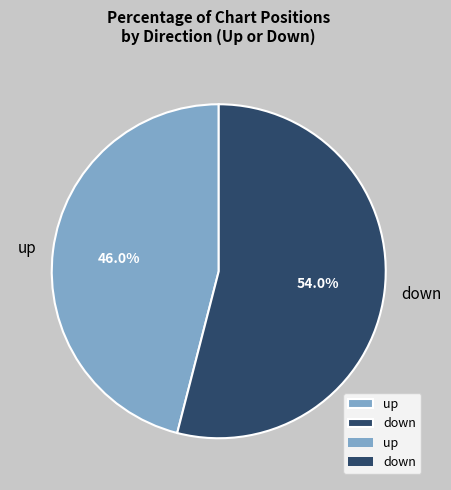

Which category has the smallest portion of the pie?

up